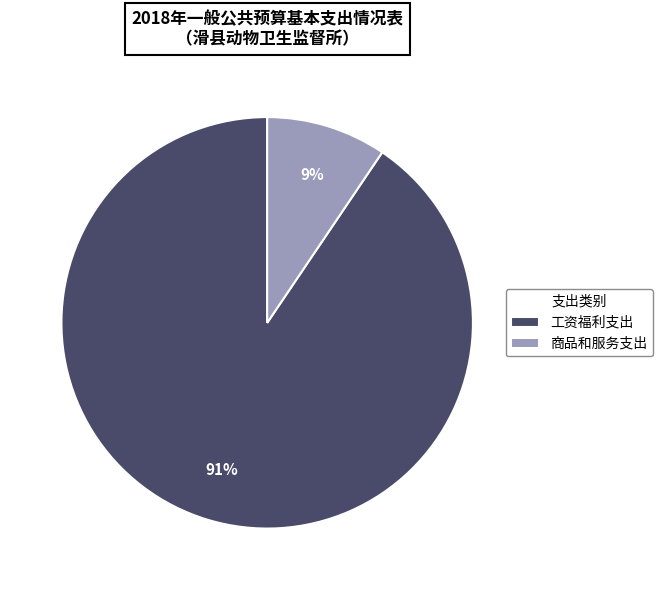

The 工资福利支出 slice represents 91% of the pie. True or false?

True